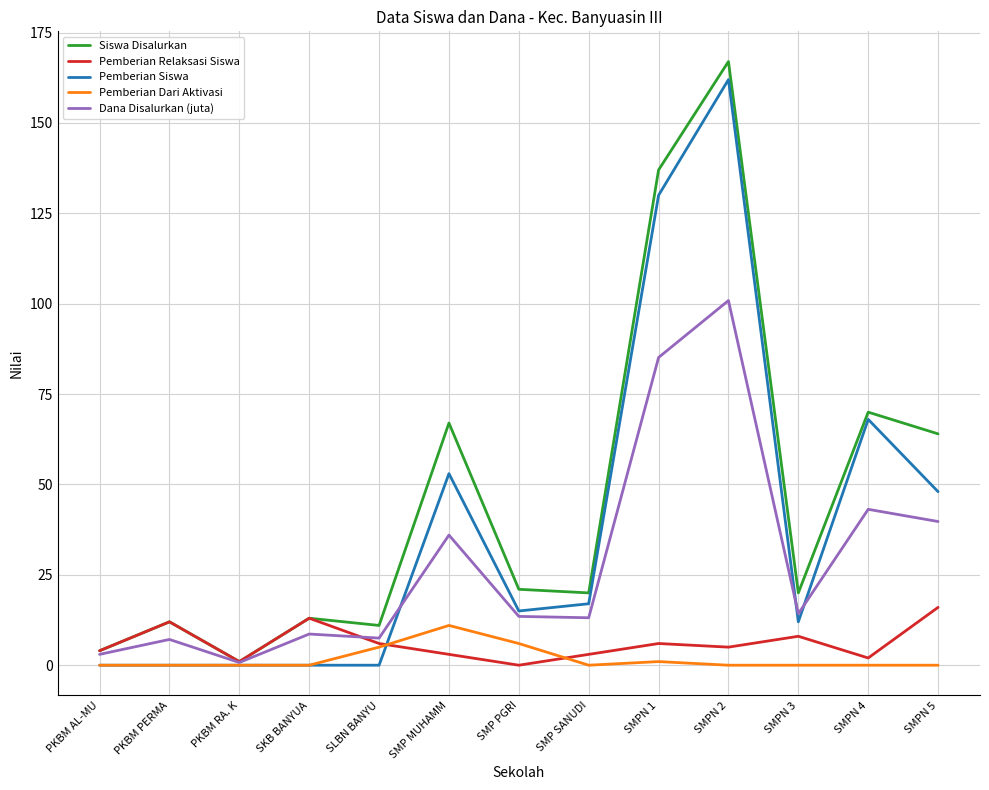

What is the total value across all series at SMP PGRI?

55.5